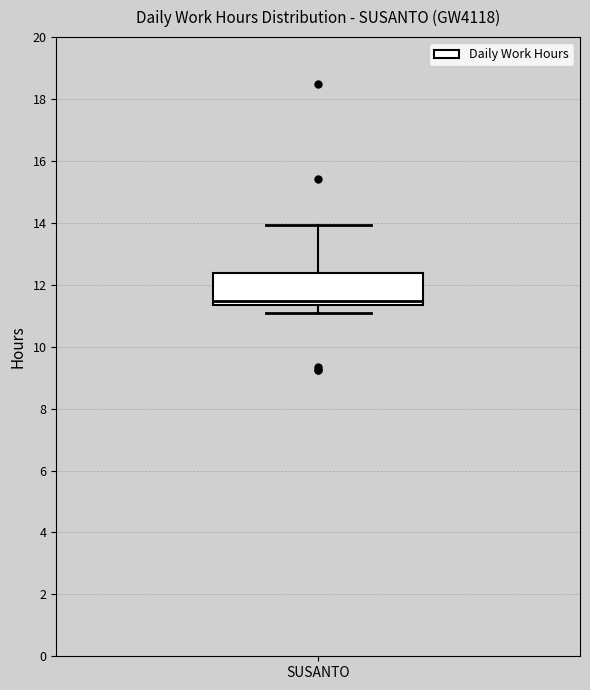

Where does the lower whisker of the box for SUSANTO end on the y-axis? The values are not printed on the chart, so give them approximately, as read against the axis.

11.0